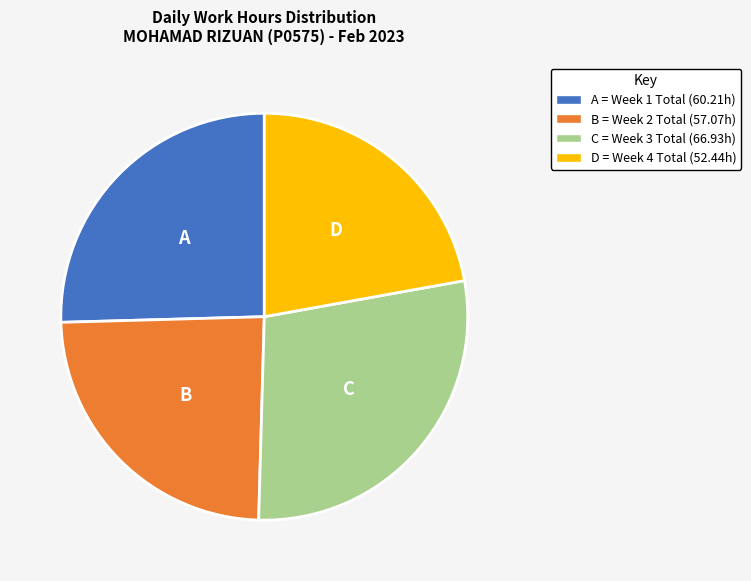

How many segments does this pie chart have?

4